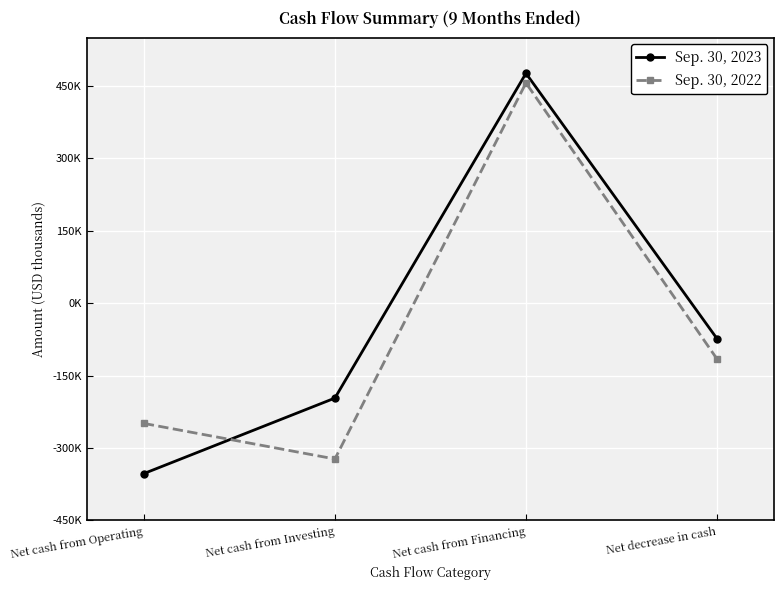

True or false: Sep. 30, 2022 and Sep. 30, 2023 intersect in this chart.

True